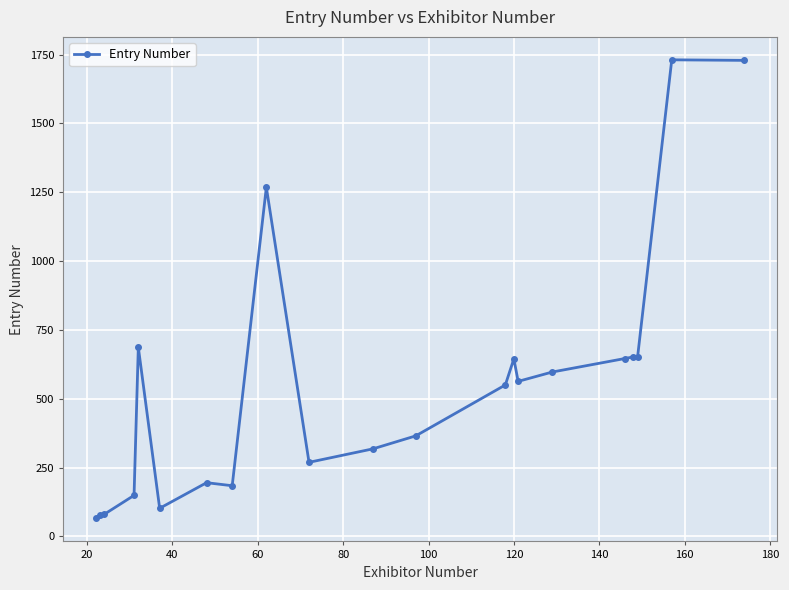

Count the number of data series in this chart.

1